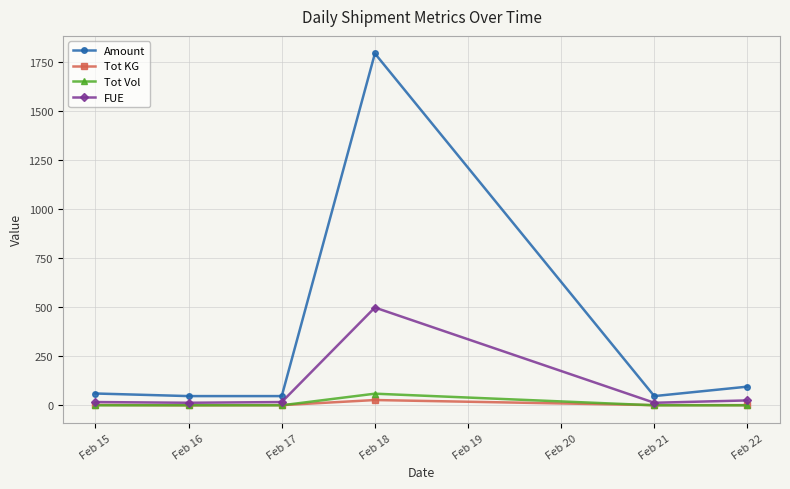

True or false: Amount and Tot Vol intersect in this chart.

False